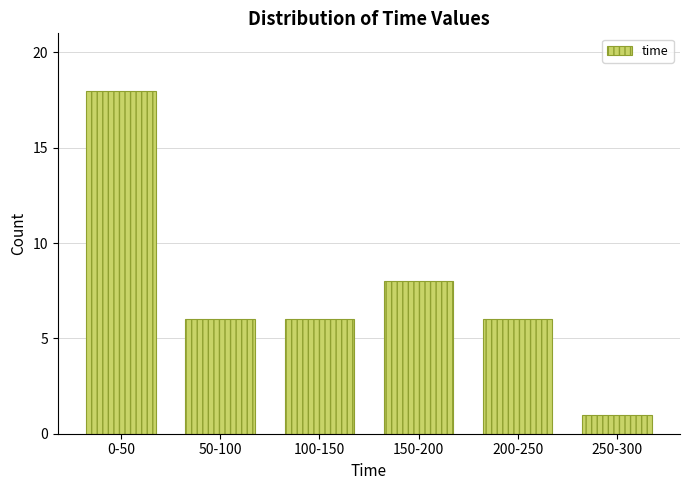

Reading right to left, extract all data points from this chart.

250-300=1	200-250=6	150-200=8	100-150=6	50-100=6	0-50=18